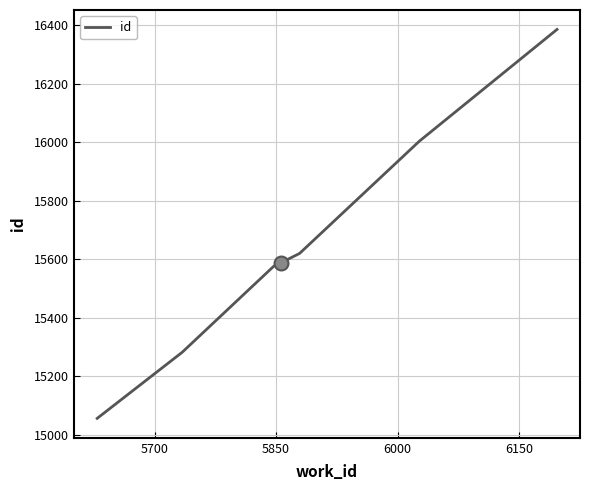

What is the maximum value shown in the chart?

16386